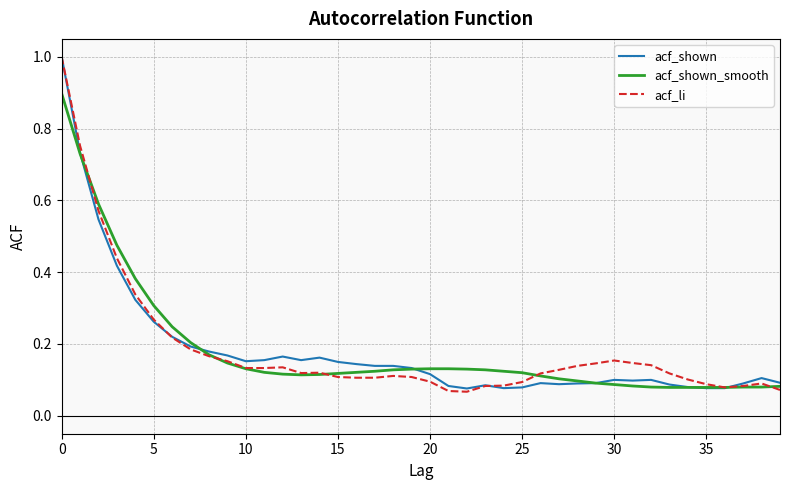

List the series in order of their overall mean, highest first.

acf_li, acf_shown_smooth, acf_shown